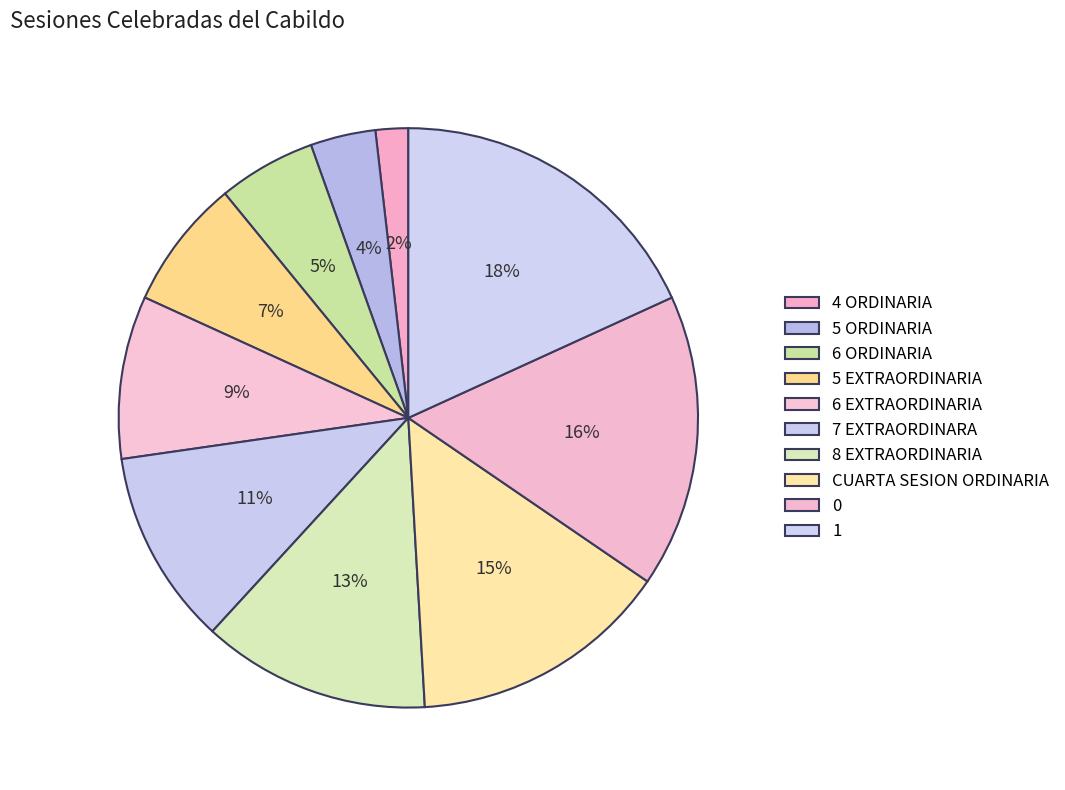

Count the number of slices in the pie.

10